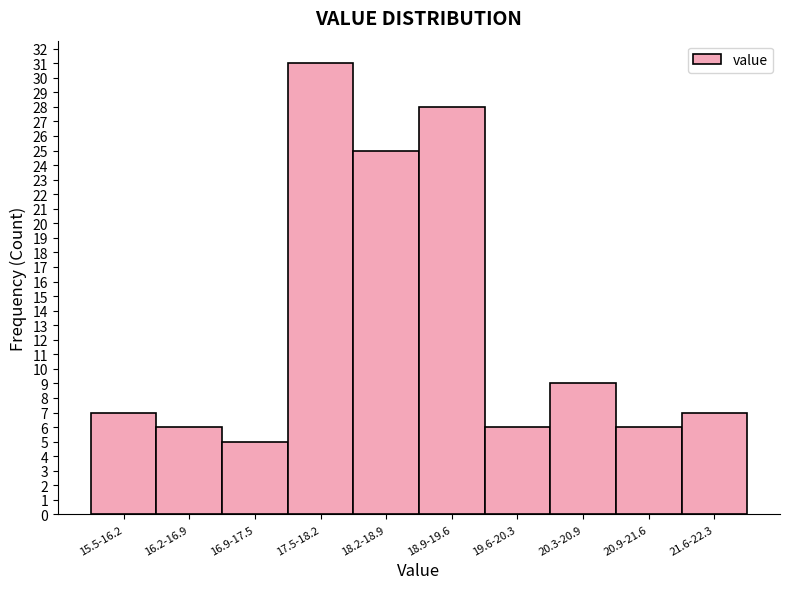

Reading left to right, extract all data points from this chart.

7	6	5	31	25	28	6	9	6	7